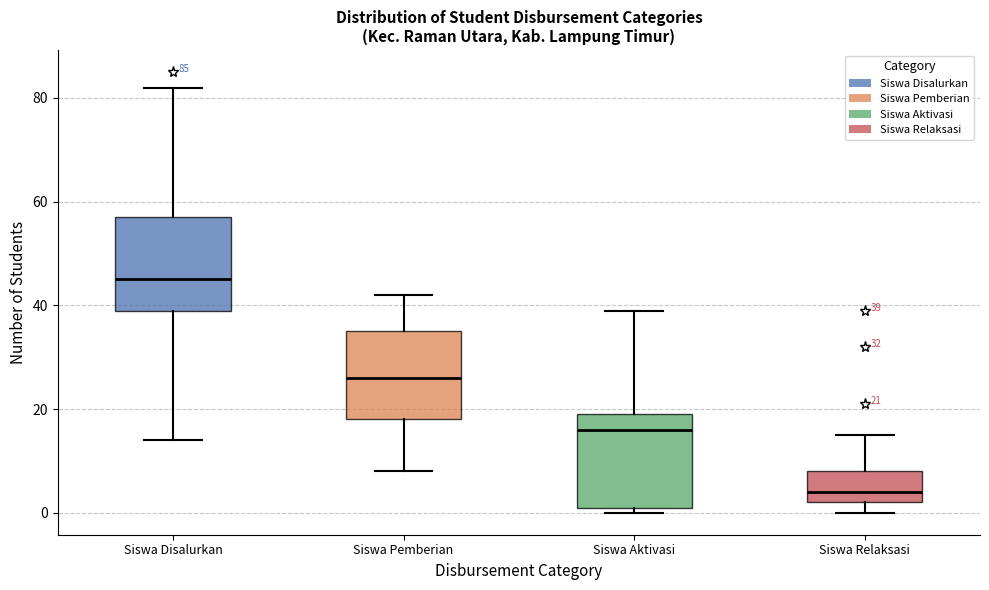

Which box has the highest median line?

Siswa Disalurkan